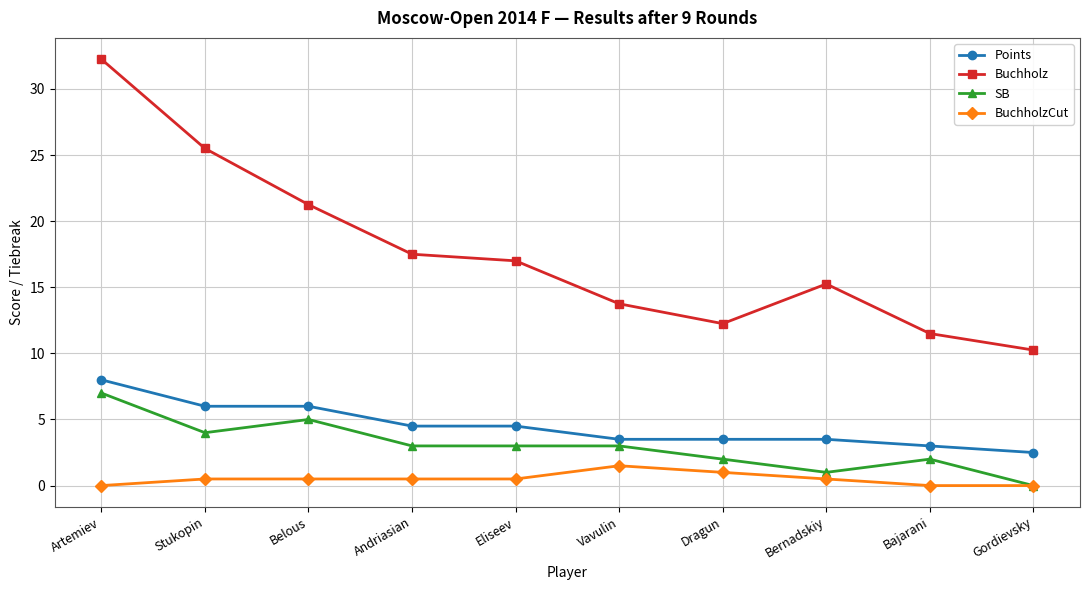

What is the difference between the maximum and minimum values in the Buchholz series?

22.0